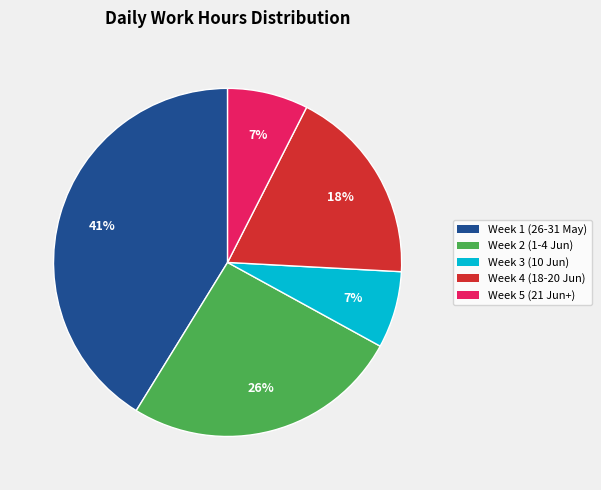

Which has a higher value, Week 1 (26-31 May) or Week 5 (21 Jun+)?

Week 1 (26-31 May)